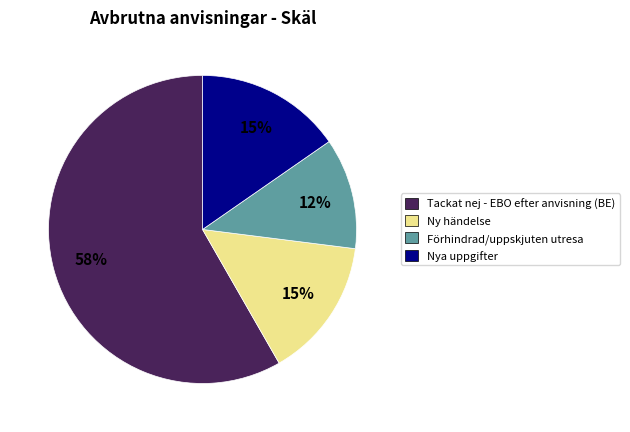

To the nearest percent, what is the average slice percentage?

25%